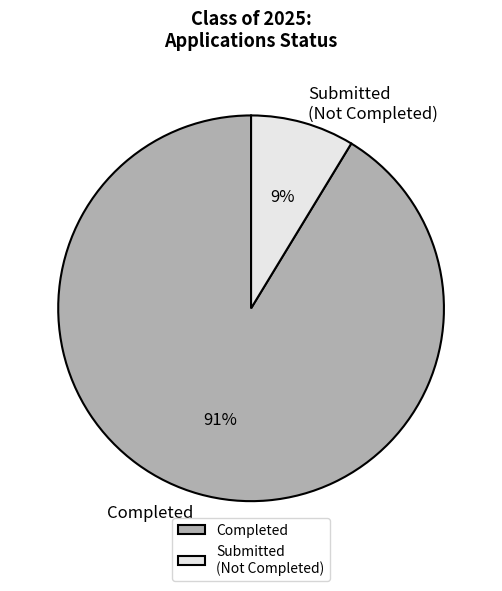

True or false: Submitted (Not Completed) accounts for 1% of the total.

False